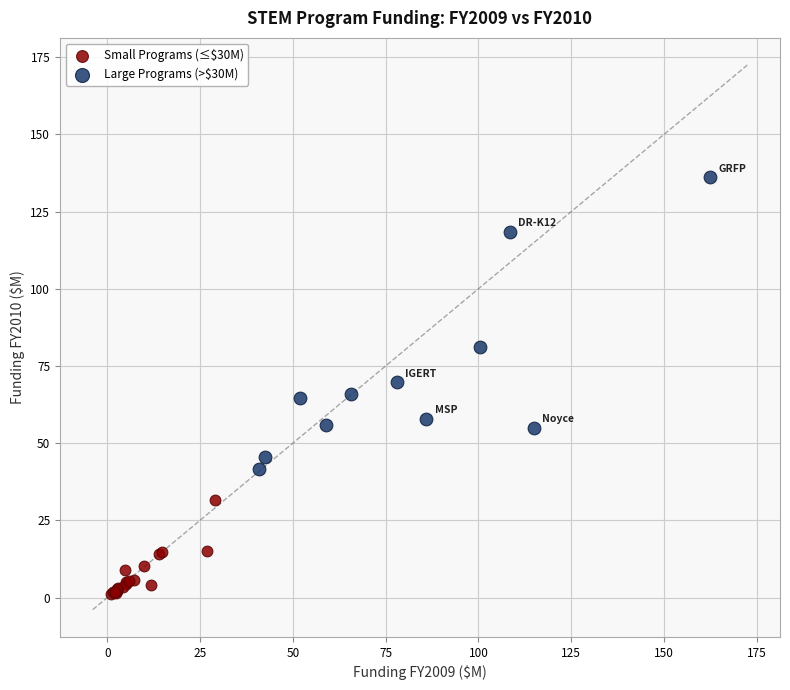

Which series contains the lowest Y value?

Small Programs (≤$30M)